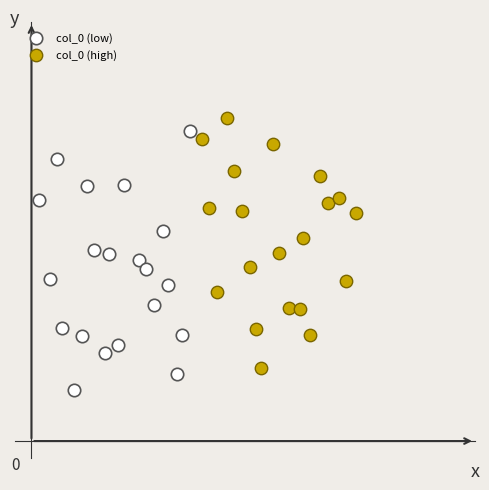

Which series has the widest spread of Y values?

col_0 (low)